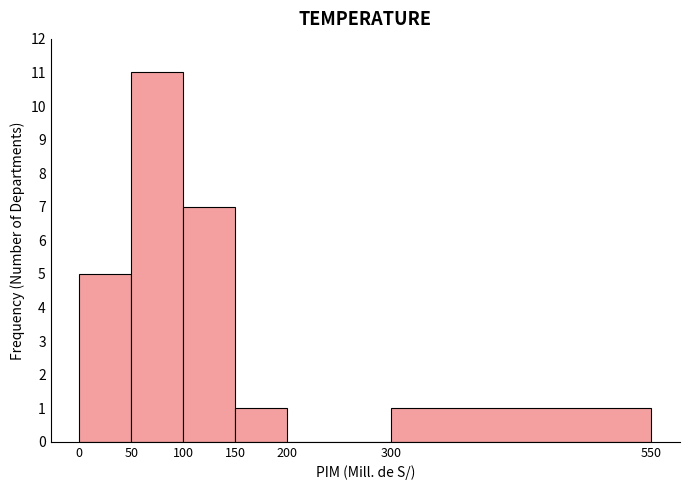

Over which range of the x-axis is the bar tallest?

50 to 100